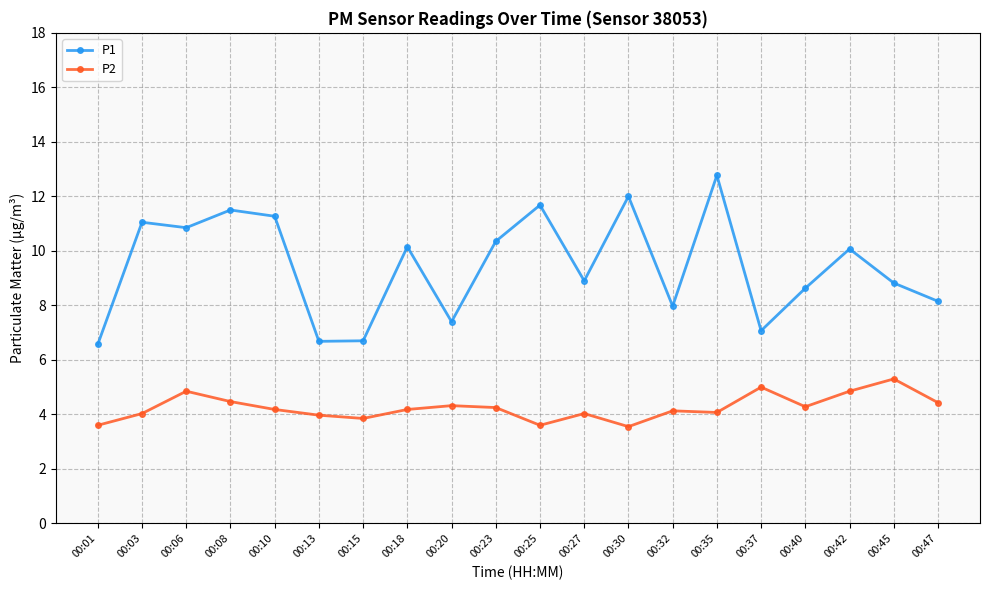

True or false: P2 and P1 cross at least once.

False